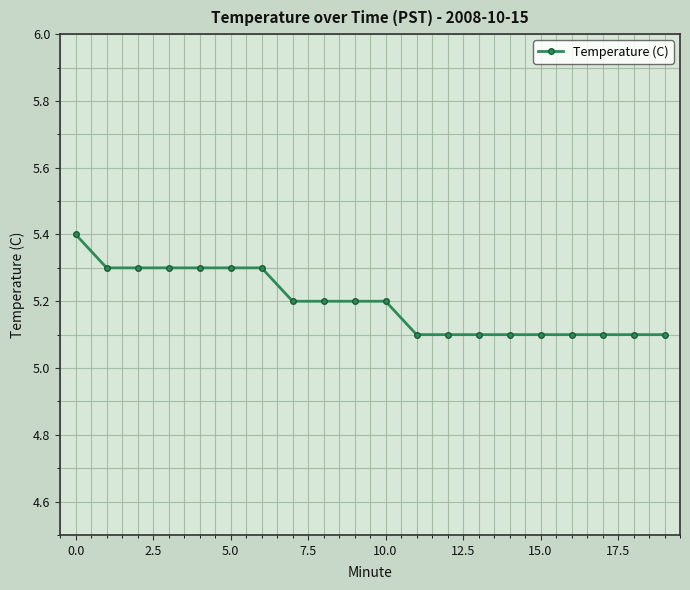

What is the minimum value shown in the chart?

5.1